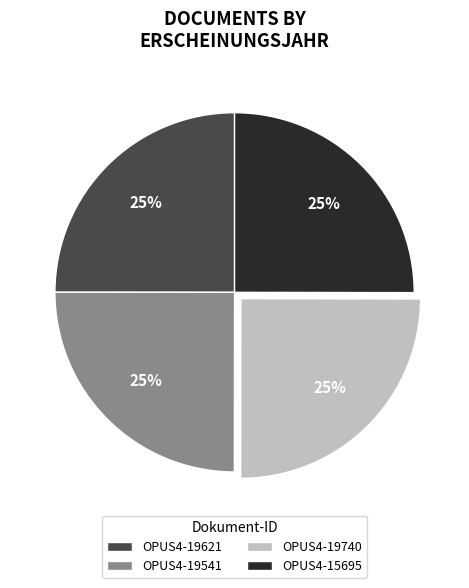

Is it true that OPUS4-19740 is 25% of the pie?

True